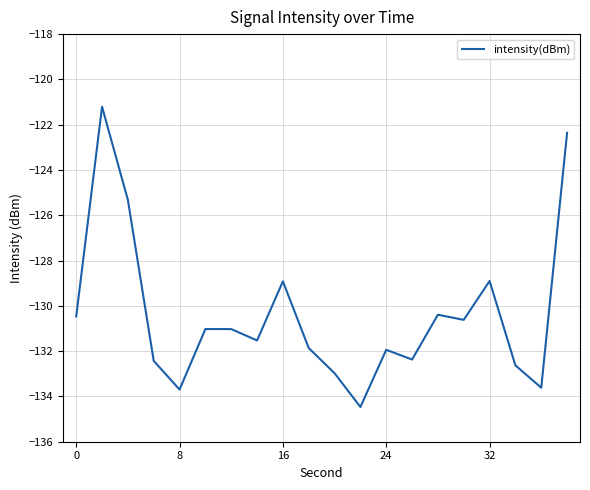

What is the difference between the maximum and minimum values?

13.3